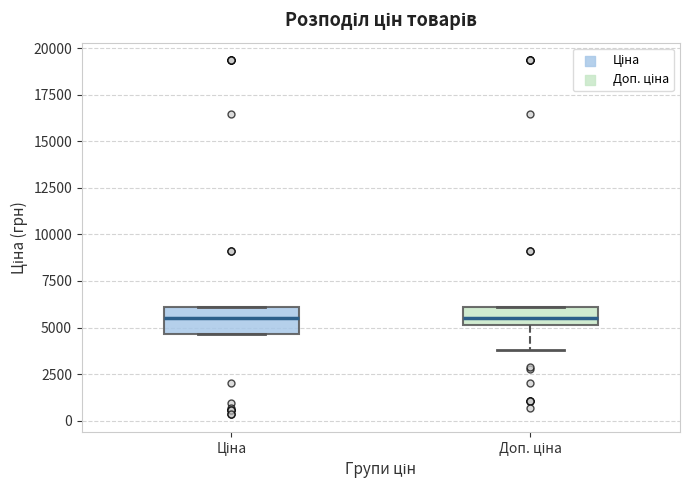

Reading left to right, read every box against the y-axis: the position of its median line, the range the box covers, and the ends of its whiskers. The values are not printed on the chart, so give them approximately, as read against the axis.

Ціна: median 5500, box 4500 to 6000, whiskers 4500 to 6000
Доп. ціна: median 5500, box 5000 to 6000, whiskers 4000 to 6000